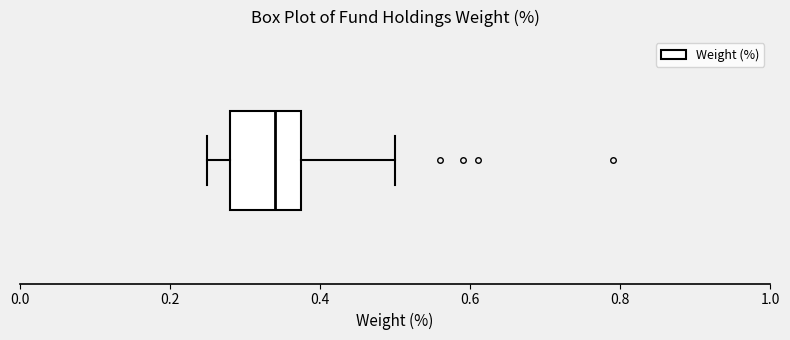

Transcribe this box plot: give where the median line is, the range the box spans, and where the two whiskers end, as read against the x-axis. The values are not printed on the chart, so give them approximately, as read against the axis.

median 0.34, box 0.28 to 0.38, whiskers 0.26 to 0.50